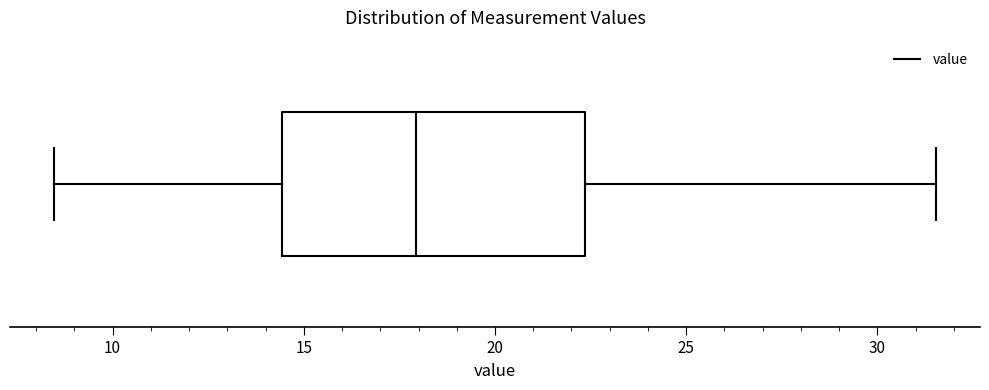

Read this box plot against the x-axis: the position of the median line, the range covered by the box, and the ends of both whiskers. The values are not printed on the chart, so give them approximately, as read against the axis.

median 18.0, box 14.5 to 22.5, whiskers 8.5 to 31.5